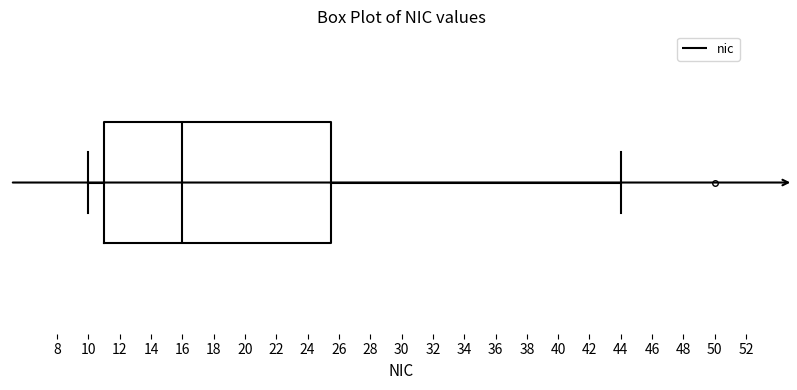

Where does the right whisker of the box end on the x-axis? The values are not printed on the chart, so give them approximately, as read against the axis.

44.0